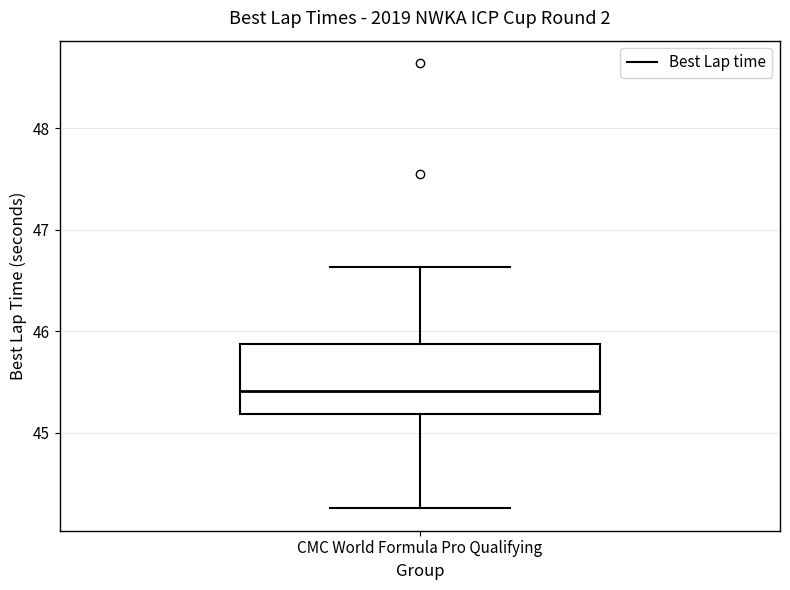

Where is the upper edge of the box for CMC World Formula Pro Qualifying on the y-axis? The values are not printed on the chart, so give them approximately, as read against the axis.

45.9